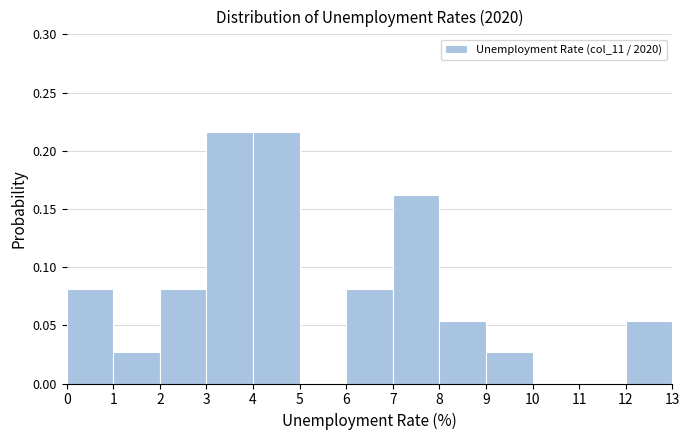

Reading left to right, transcribe this chart: for each bar, give the range it covers on the x-axis and its height. The values are not printed on the chart, so give them approximately, as read against the axis.

0 to 1: 0.080
1 to 2: 0.025
2 to 3: 0.080
3 to 4: 0.215
4 to 5: 0.215
5 to 6: 0
6 to 7: 0.080
7 to 8: 0.160
8 to 9: 0.055
9 to 10: 0.025
10 to 11: 0
11 to 12: 0
12 to 13: 0.055